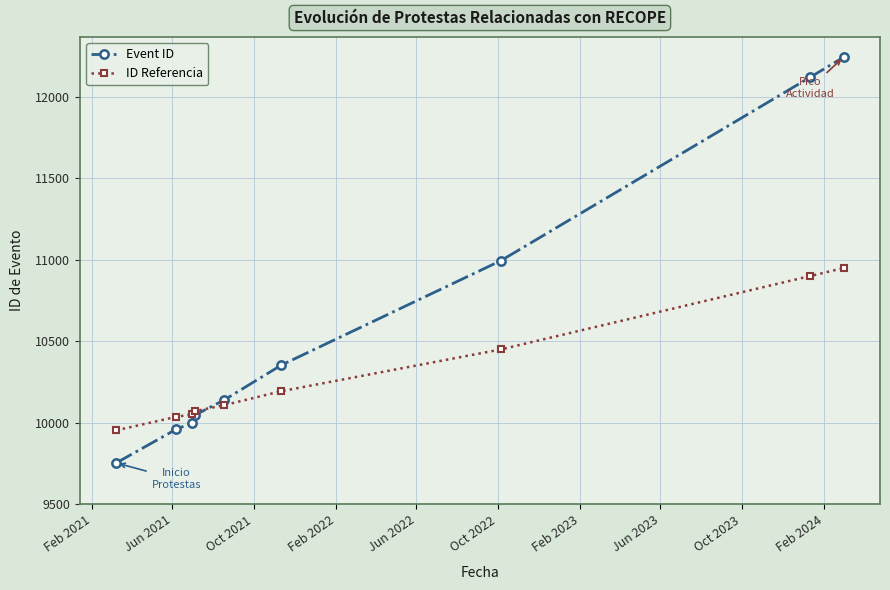

What is the greatest value displayed?

12243.0